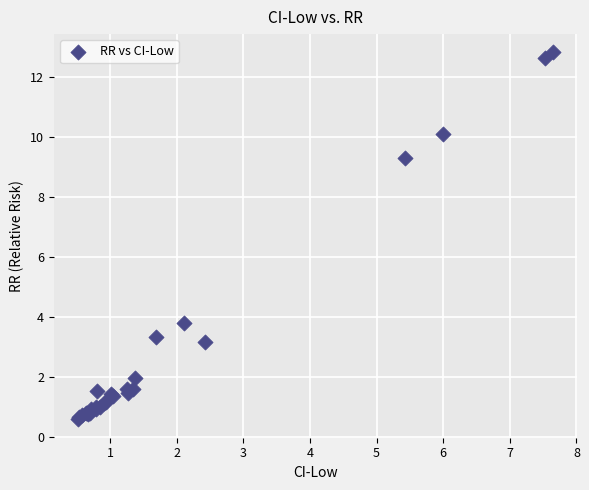

What Y value in the scatter plot is closest to 6?

3.8